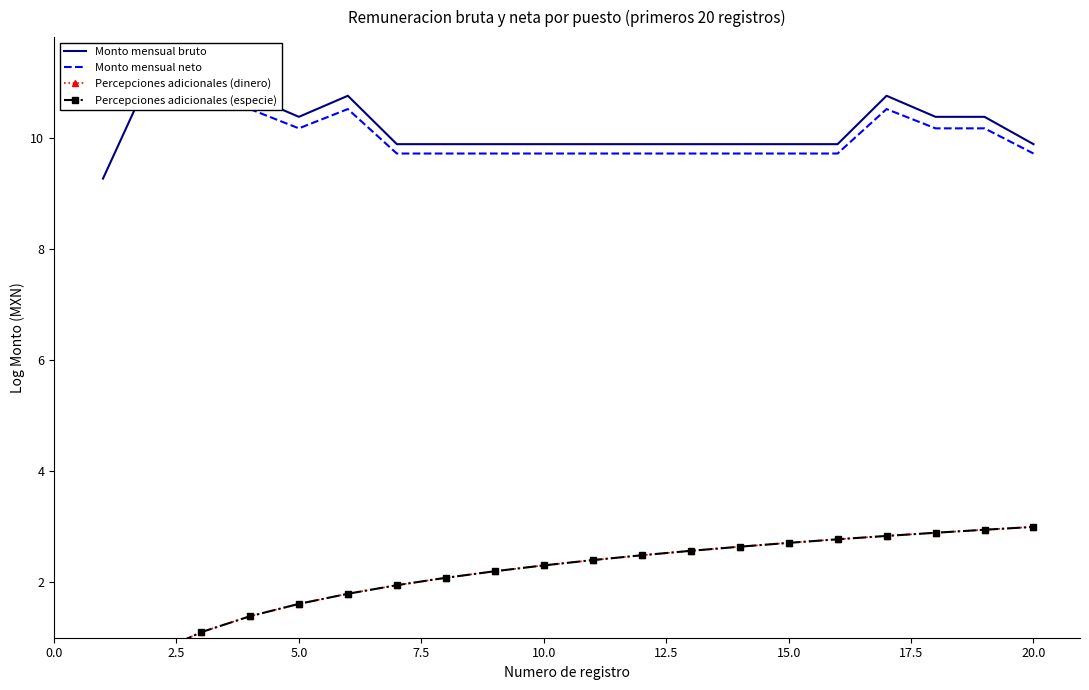

How many values in the Percepciones adicionales (especie) series are below 2?

7